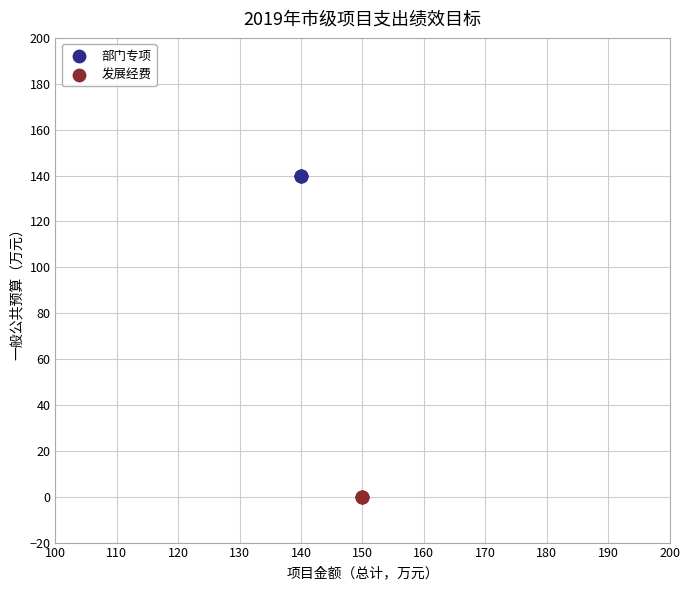

Which series contains the highest Y value?

部门专项